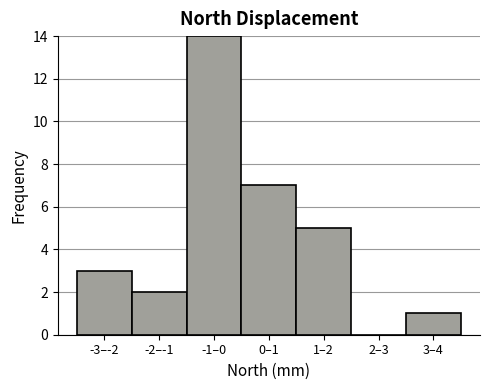

Reading left to right, list all the values displayed in this chart.

-3–-2=3	-2–-1=2	-1–0=14	0–1=7	1–2=5	2–3=0	3–4=1